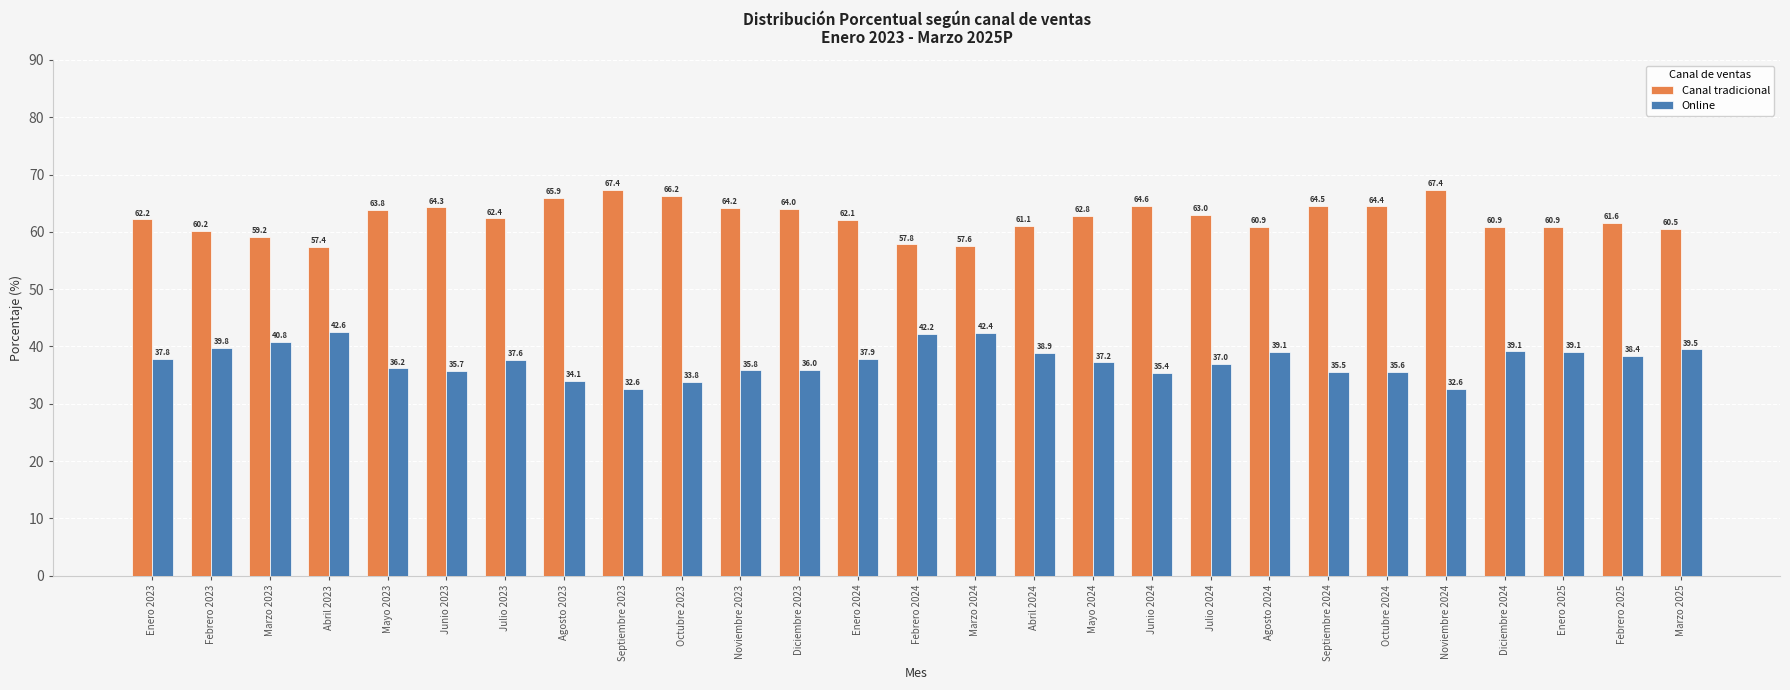

How many bars are there in total?

54